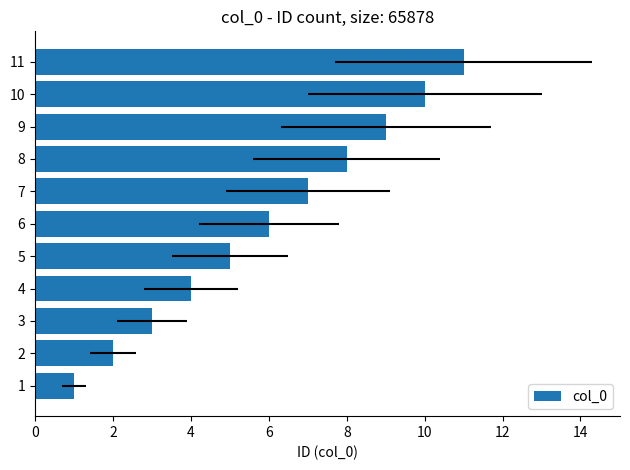

Reading right to left, list all the values displayed in this chart.

11	10	9	8	7	6	5	4	3	2	1